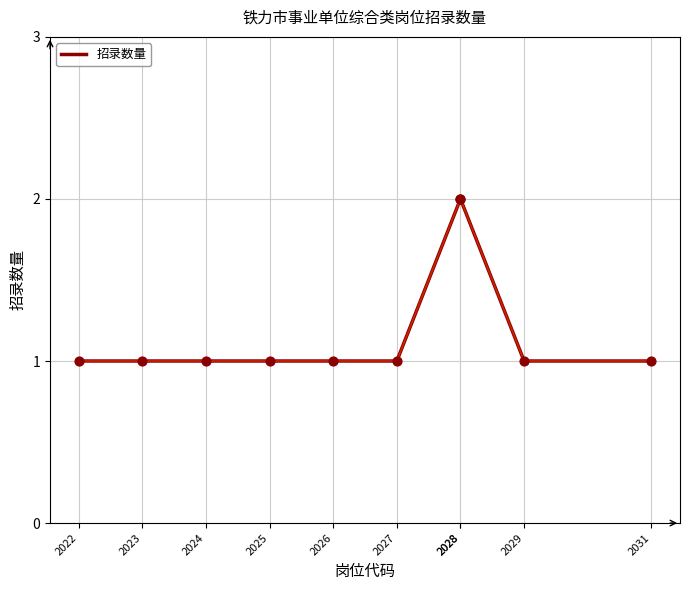

What is the ratio of the value at 2028 to the value at 2029?

2.0